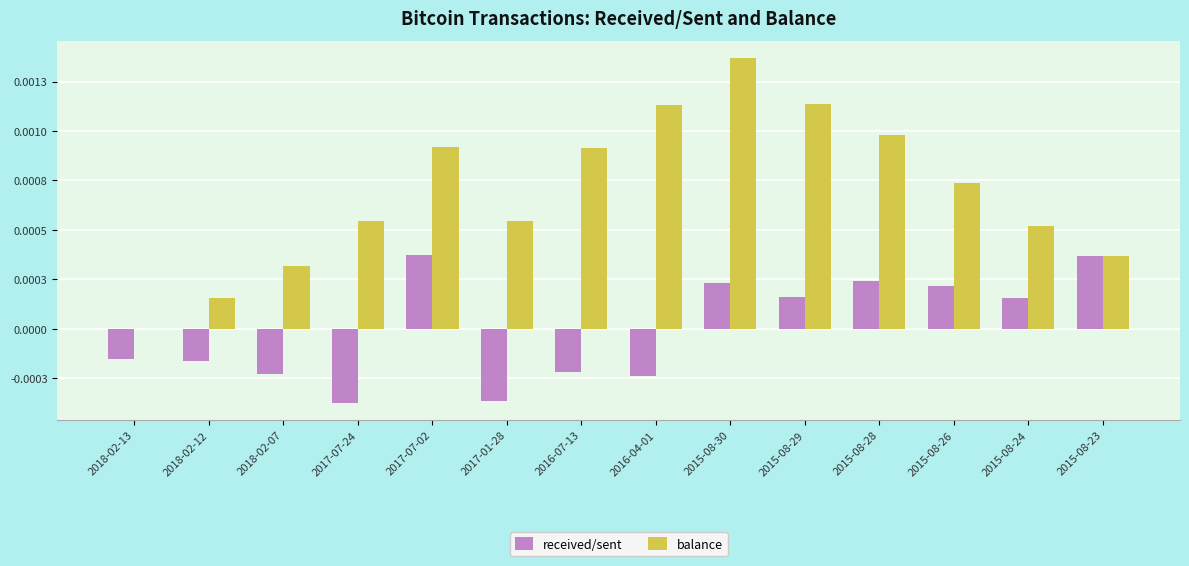

What position from the left is 2017-07-24?

4